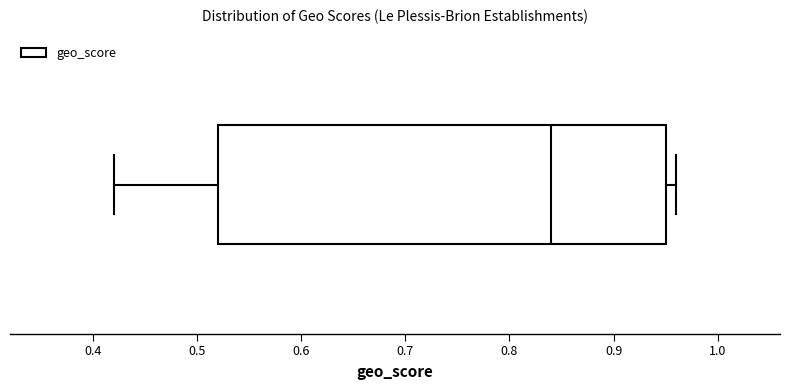

Where is the right edge of the box on the x-axis? The values are not printed on the chart, so give them approximately, as read against the axis.

0.95